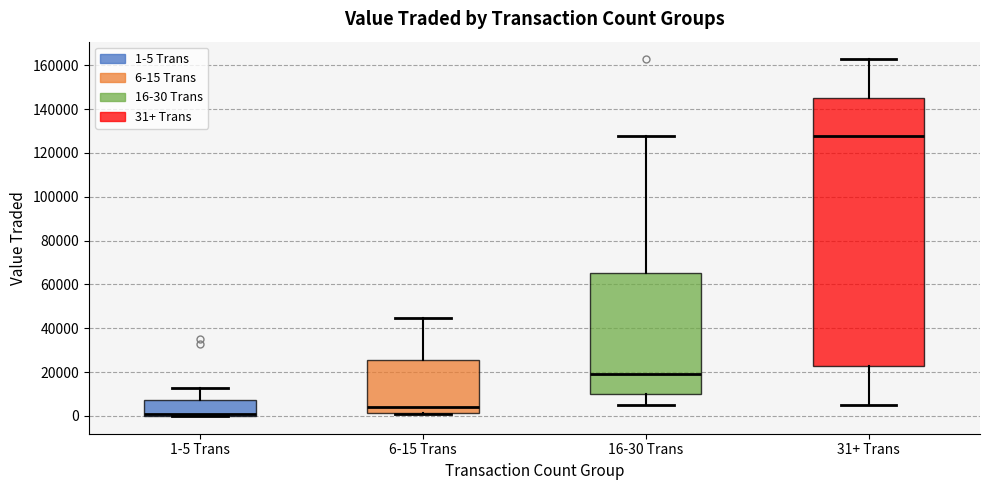

Comparing the boxes themselves (not the whiskers), which one is the tallest?

31+ Trans